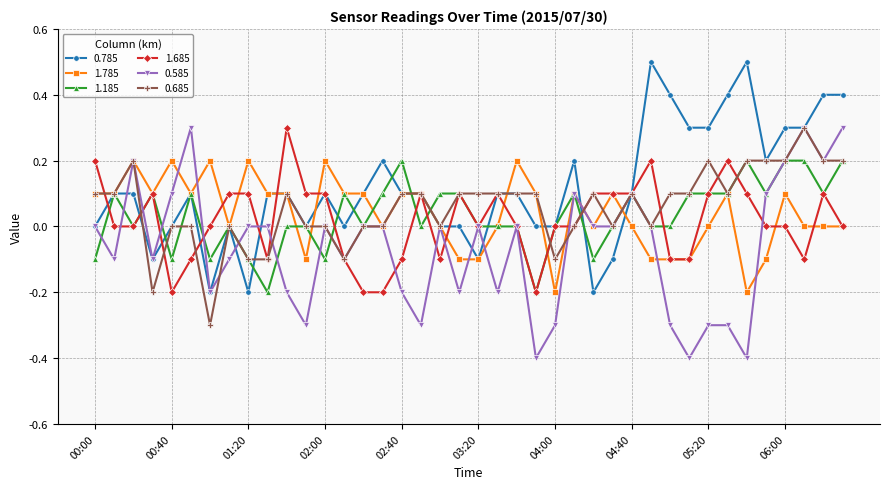

What is the value of the 0.585 point at the 2nd from the left?

-0.1